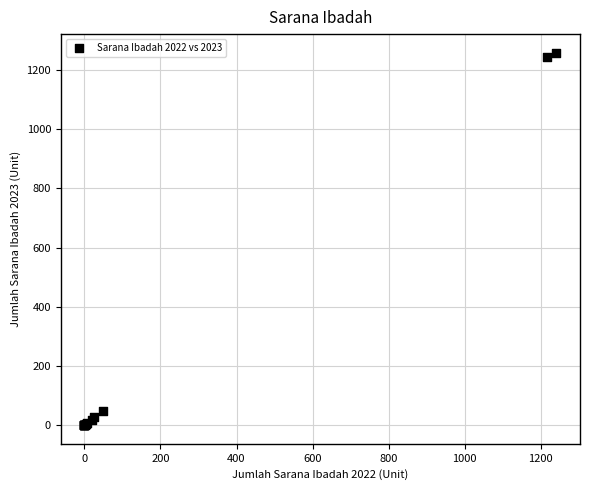

What Y value in the scatter plot is closest to 629?

48